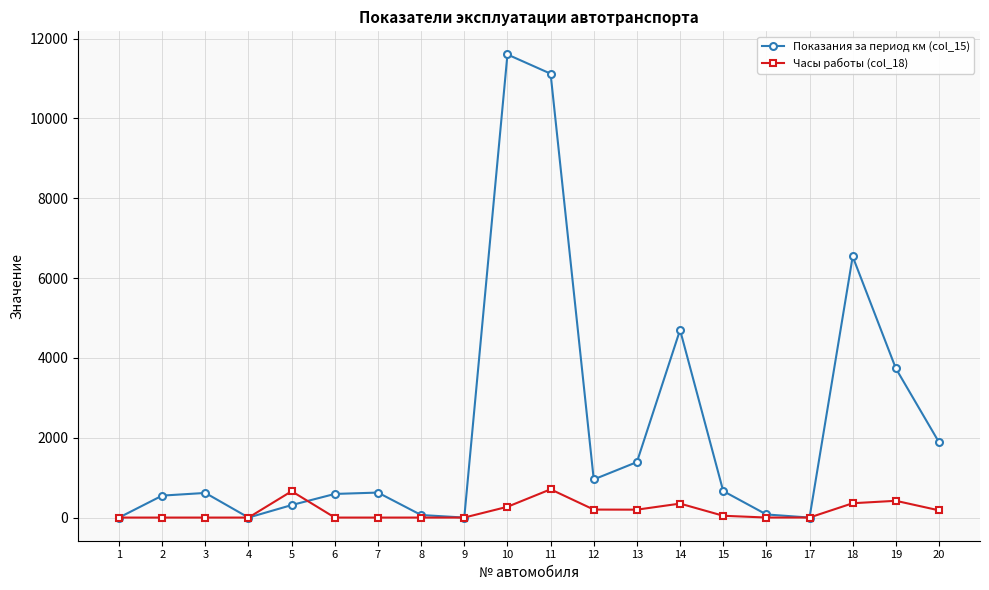

True or false: Показания за период км (col_15) has more than 0 points higher than both neighbors.

True